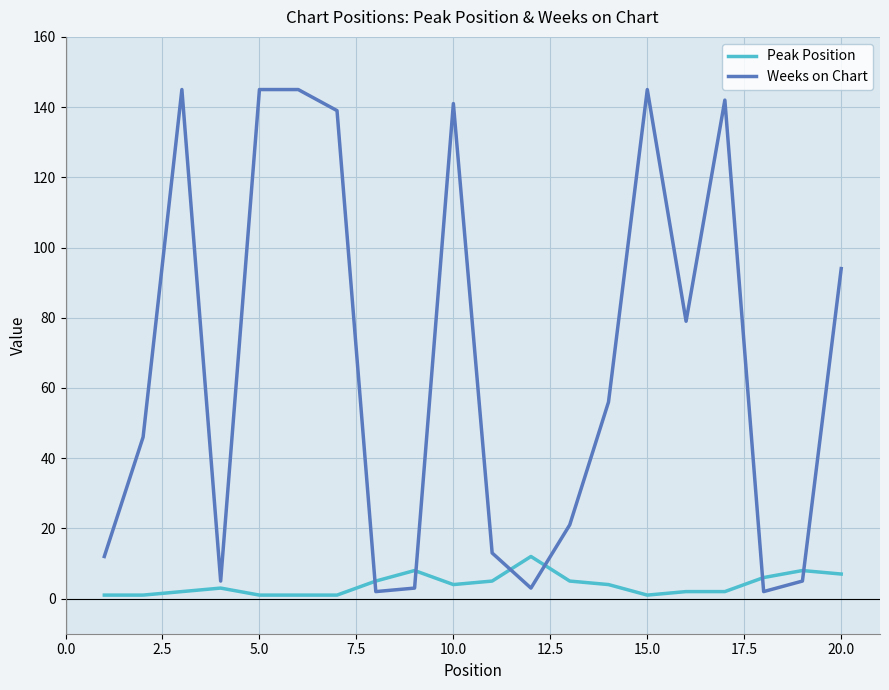

Does the chart have visible grid lines?

Yes